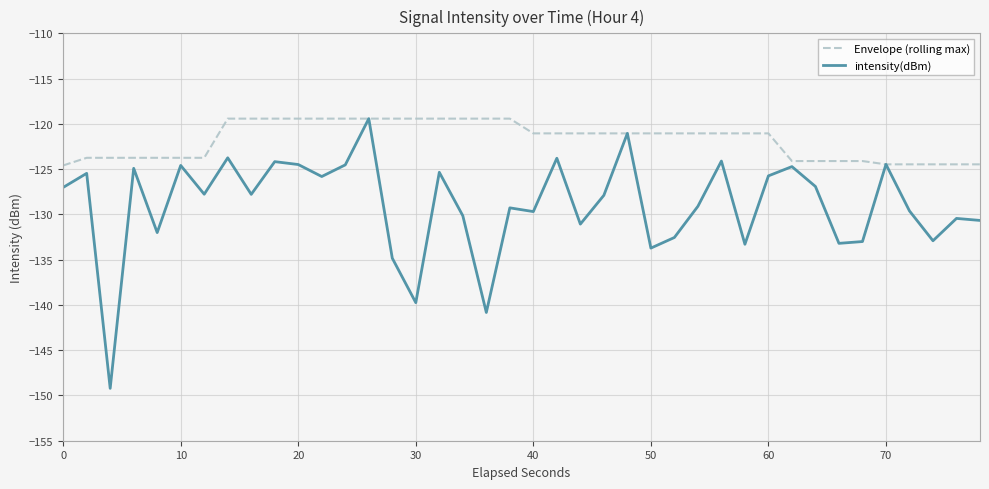

Which series has the largest range (max minus min)?

intensity(dBm)